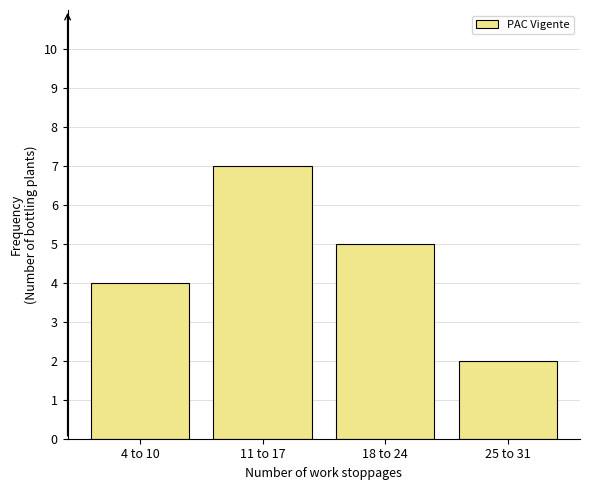

Reading left to right, what are all the values shown in this chart?

4	7	5	2